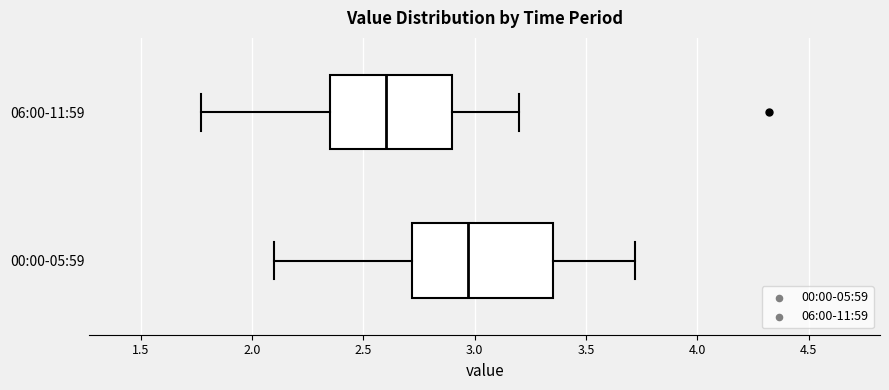

Reading bottom to top, transcribe this box plot: for each box, give where its median line is, the range the box spans, and where its two whiskers end, as read against the x-axis. The values are not printed on the chart, so give them approximately, as read against the axis.

00:00-05:59: median 2.95, box 2.70 to 3.35, whiskers 2.10 to 3.70
06:00-11:59: median 2.60, box 2.35 to 2.90, whiskers 1.75 to 3.20